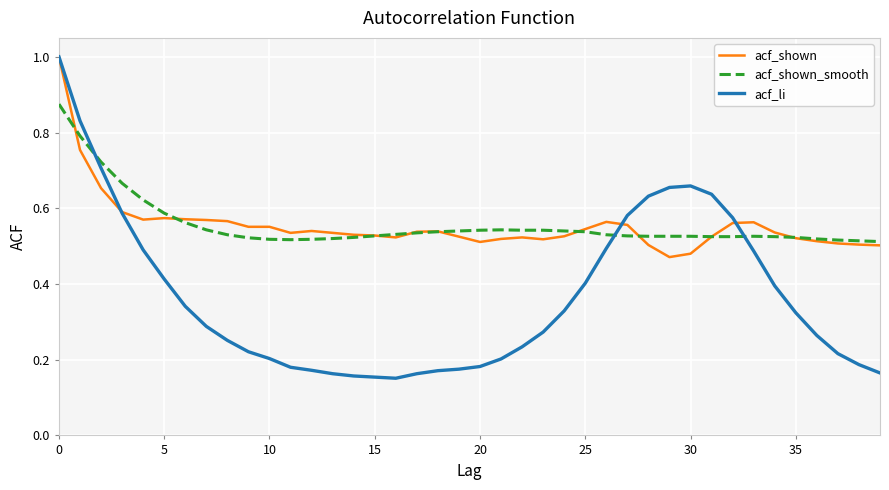

Which series has the widest spread of values?

acf_li